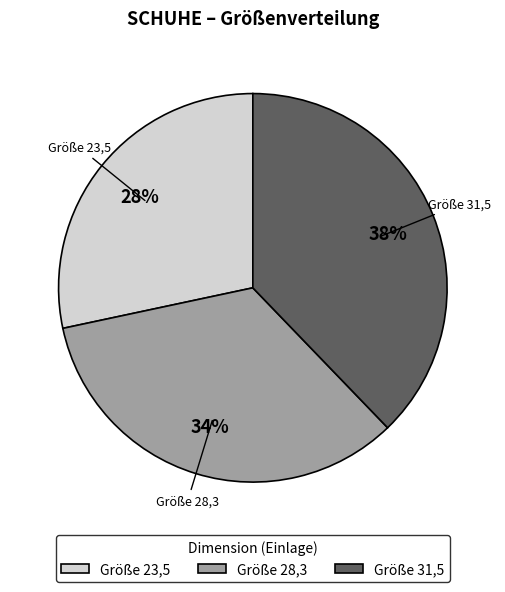

What percentage is the Größe 23,5 slice, to the nearest percent?

28%